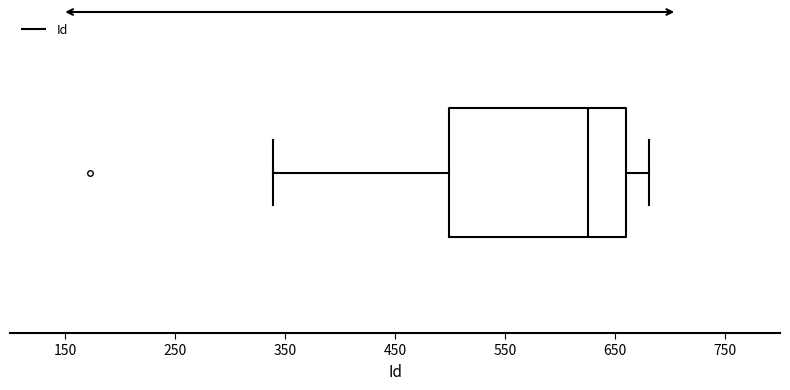

Where is the left edge of the box on the x-axis? The values are not printed on the chart, so give them approximately, as read against the axis.

500